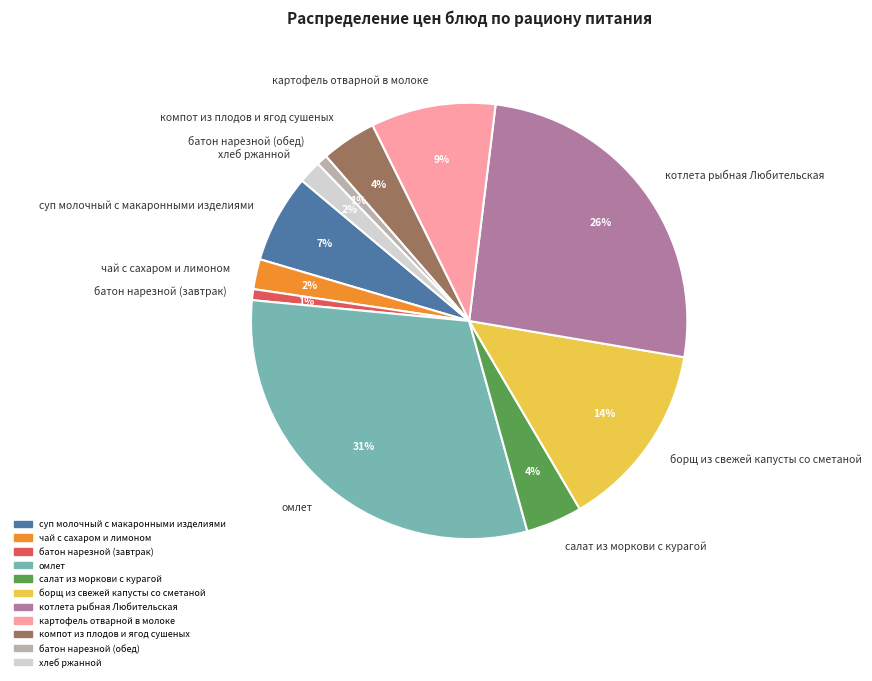

True or false: батон нарезной (завтрак) accounts for 7% of the total.

False